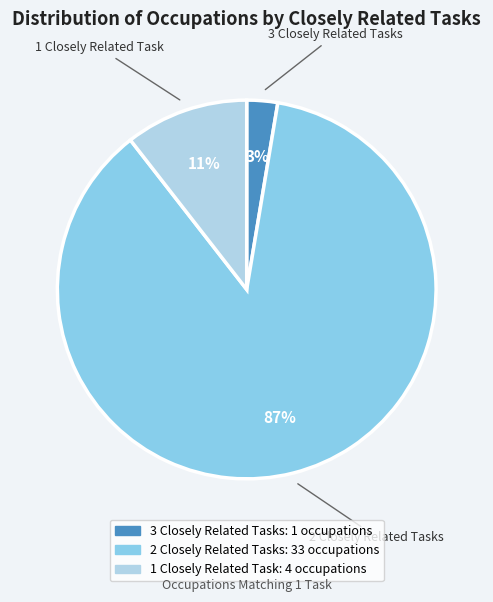

Is there a majority slice in this chart?

Yes